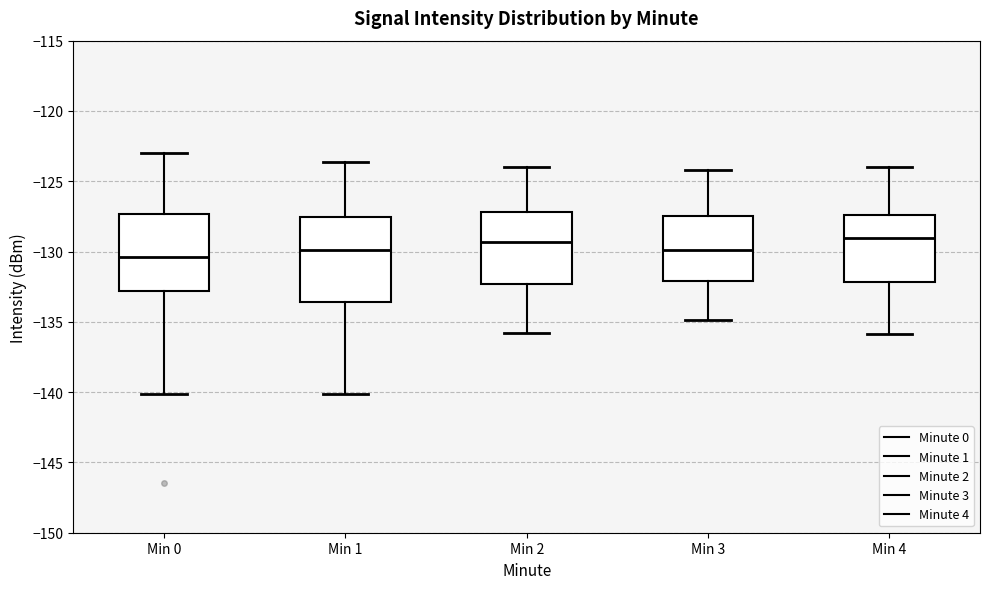

Comparing the boxes themselves (not the whiskers), which one is the tallest?

Min 1